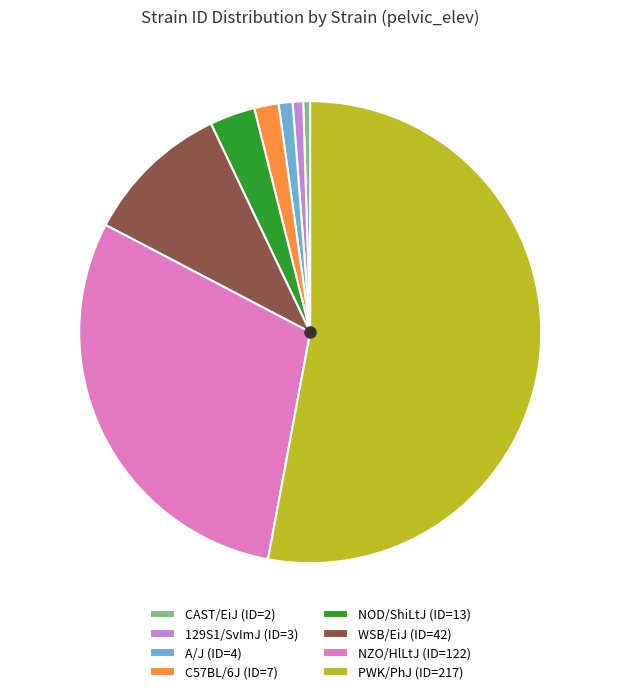

Which has a higher value, PWK/PhJ or NZO/HlLtJ?

PWK/PhJ